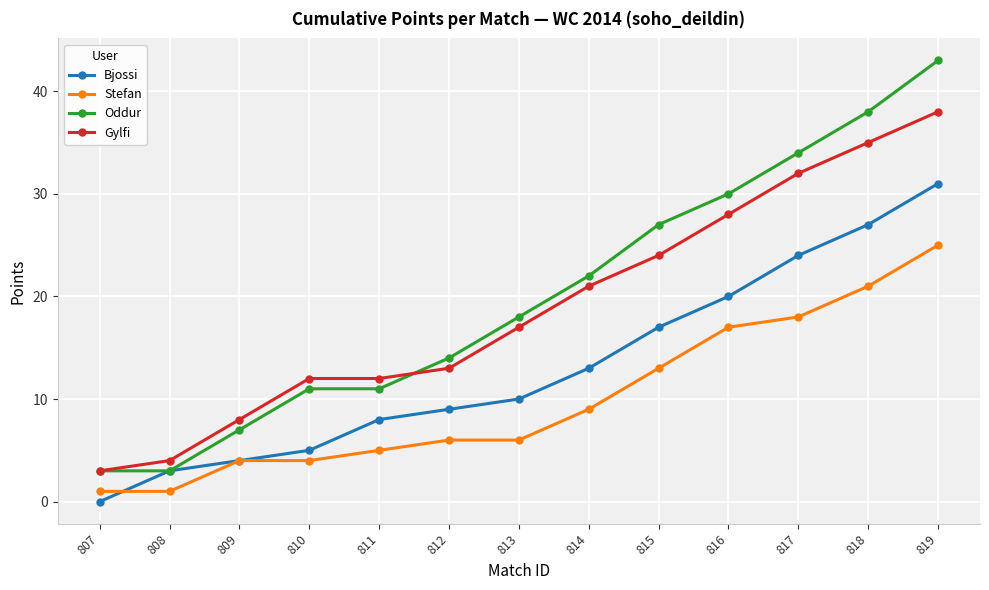

Reading left to right, what are all the values shown in this chart?

Bjossi: 0	3	4	5	8	9	10	13	17	20	24	27	31
Stefan: 1	1	4	4	5	6	6	9	13	17	18	21	25
Oddur: 3	3	7	11	11	14	18	22	27	30	34	38	43
Gylfi: 3	4	8	12	12	13	17	21	24	28	32	35	38